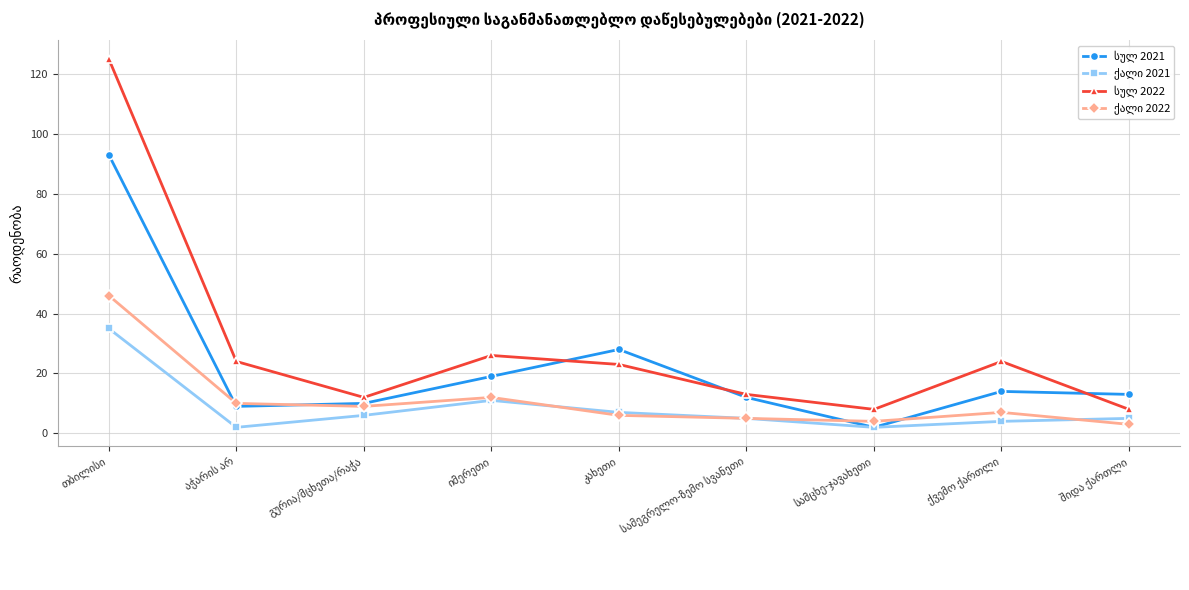

What is the greatest value displayed?

125